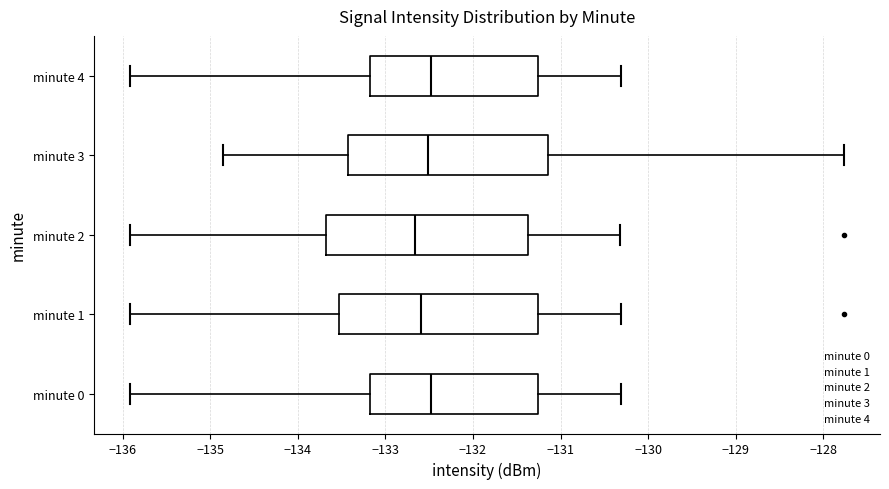

Reading bottom to top, transcribe this box plot: for each box, give where its median line is, the range the box spans, and where its two whiskers end, as read against the x-axis. The values are not printed on the chart, so give them approximately, as read against the axis.

minute 0: median -132.5, box -133.2 to -131.3, whiskers -135.9 to -130.3
minute 1: median -132.6, box -133.5 to -131.3, whiskers -135.9 to -130.3
minute 2: median -132.7, box -133.7 to -131.4, whiskers -135.9 to -130.3
minute 3: median -132.5, box -133.4 to -131.1, whiskers -134.8 to -127.8
minute 4: median -132.5, box -133.2 to -131.3, whiskers -135.9 to -130.3